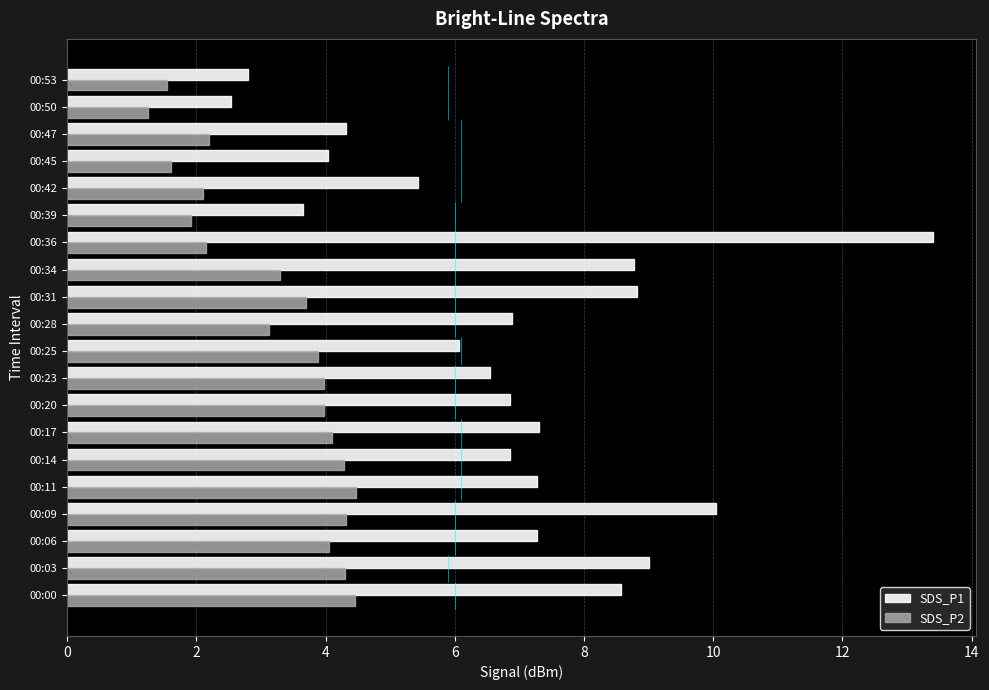

What is the difference between the maximum and second lowest values in the SDS_P2 series?

2.9